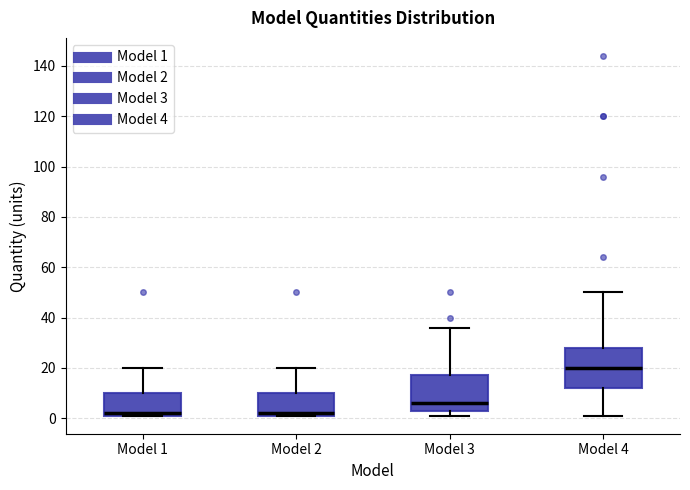

Comparing the boxes themselves (not the whiskers), which one is the tallest?

Model 4